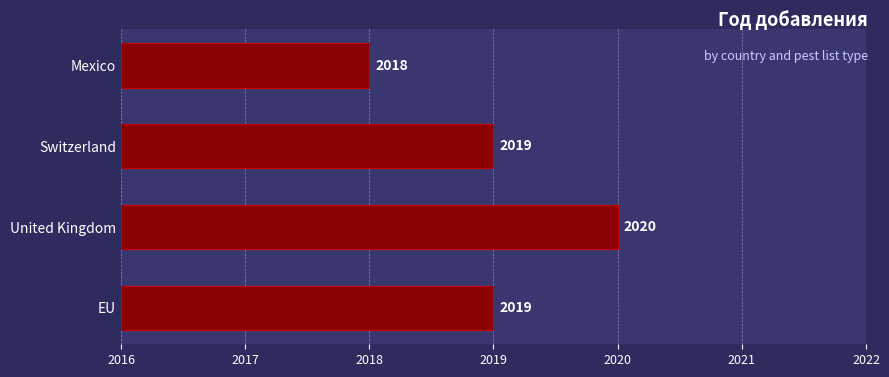

What is the change in value from Mexico to EU?

+1